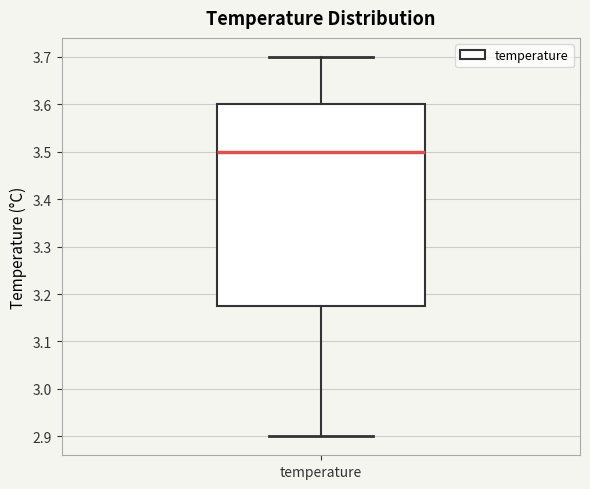

Read this box plot against the y-axis: the position of the median line, the range covered by the box, and the ends of both whiskers. The values are not printed on the chart, so give them approximately, as read against the axis.

median 3.50, box 3.18 to 3.60, whiskers 2.90 to 3.70